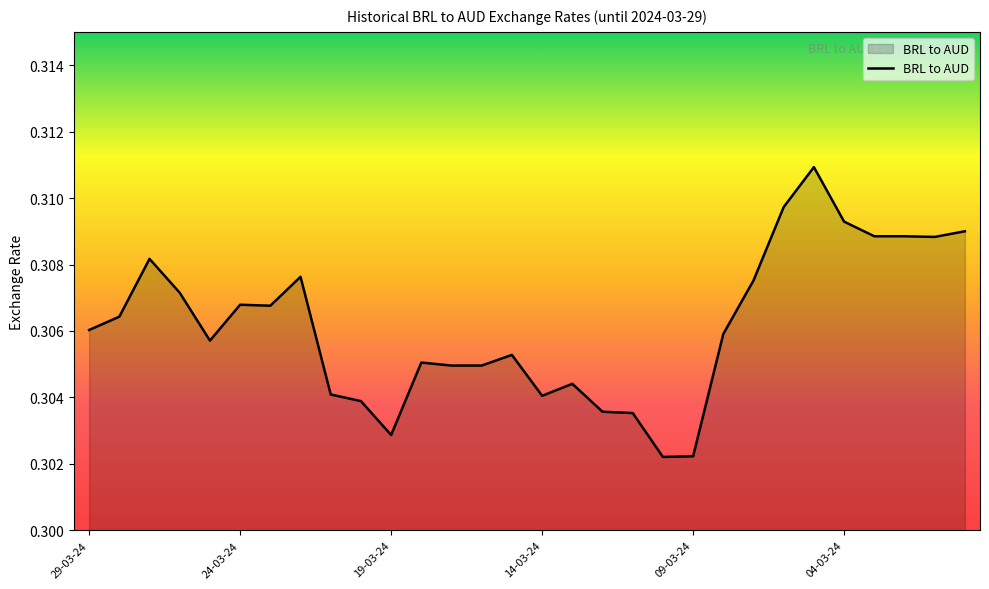

Does the chart have visible grid lines?

No